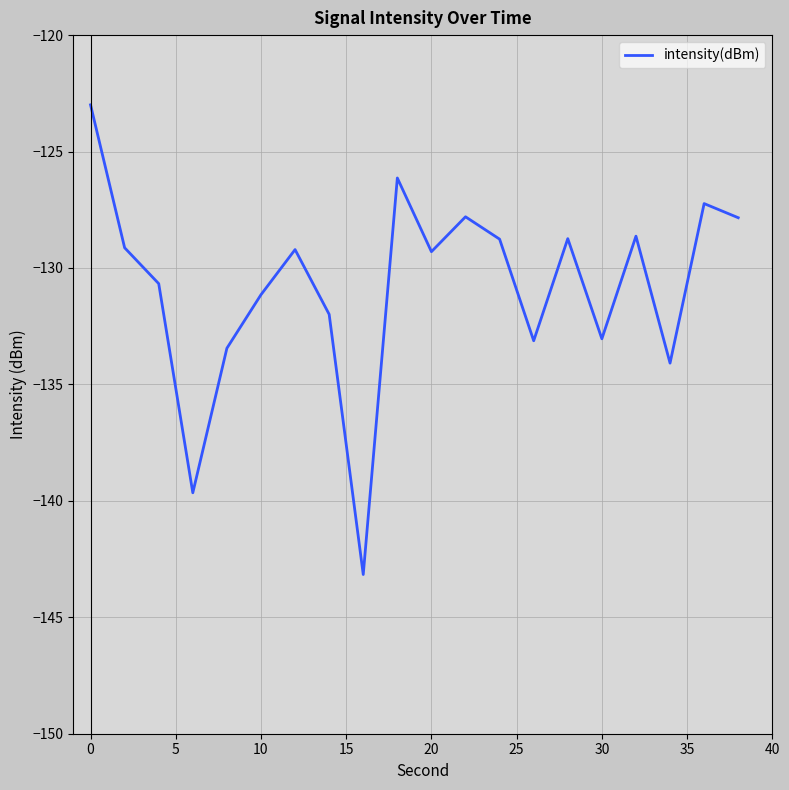

How many values are below -129?

12